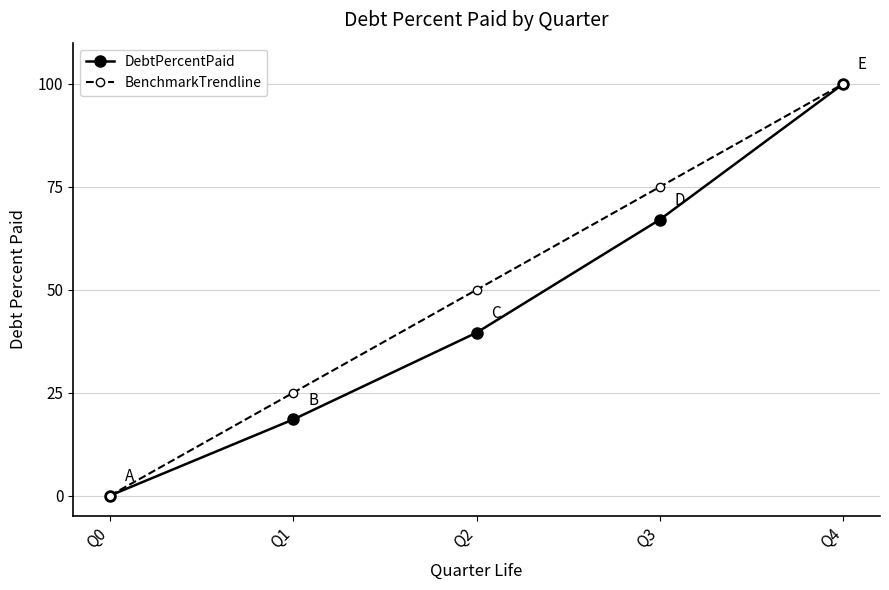

Rank the categories by BenchmarkTrendline value from highest to lowest.

Q4, Q3, Q2, Q1, Q0